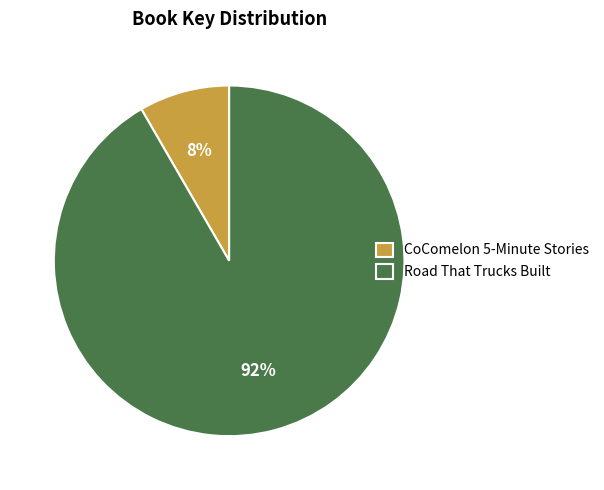

Is the sum of Road That Trucks Built and CoComelon 5-Minute Stories greater than half?

Yes